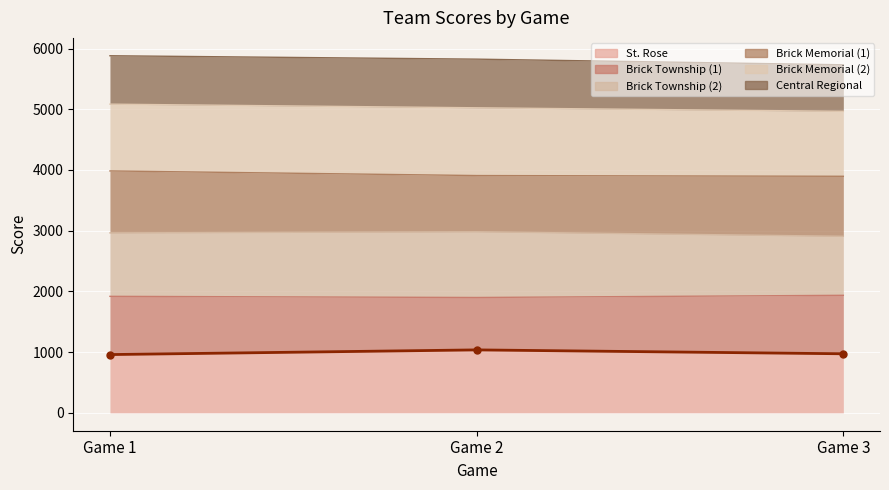

At which category does the chart reach its peak across all series?

Game 2